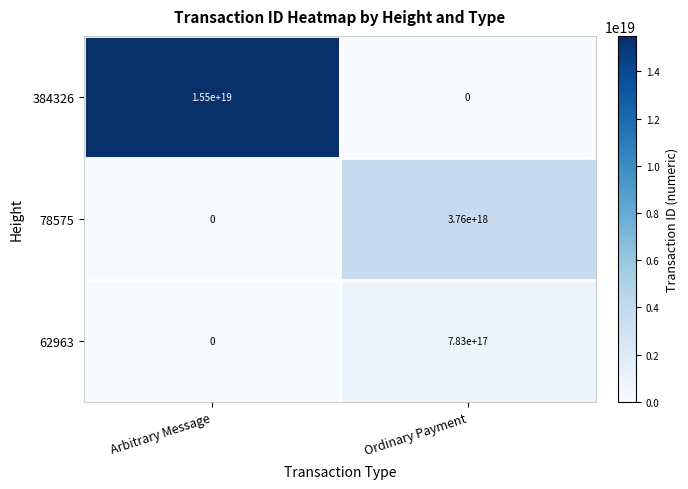

At which label is 78575 closest to 1880000000000000000?

Arbitrary Message